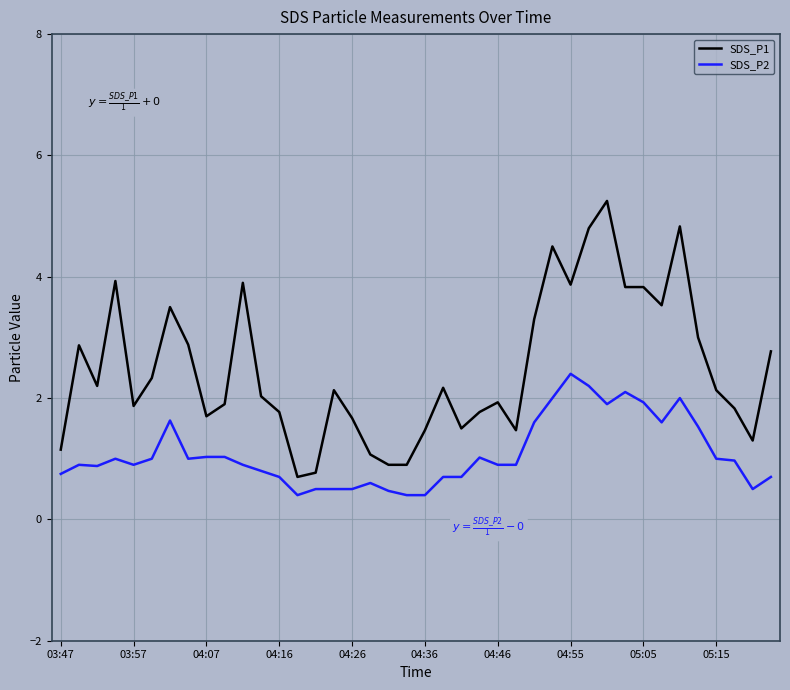

Rank the series by their maximum value, from highest to lowest.

SDS_P1, SDS_P2